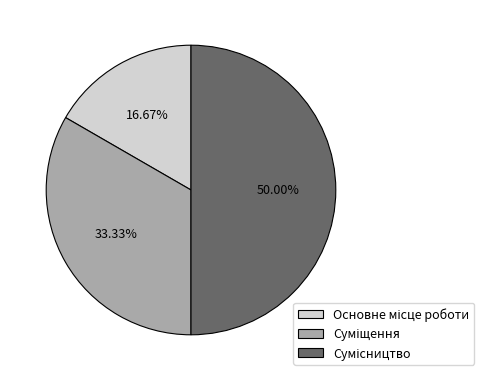

How many segments does this pie chart have?

3